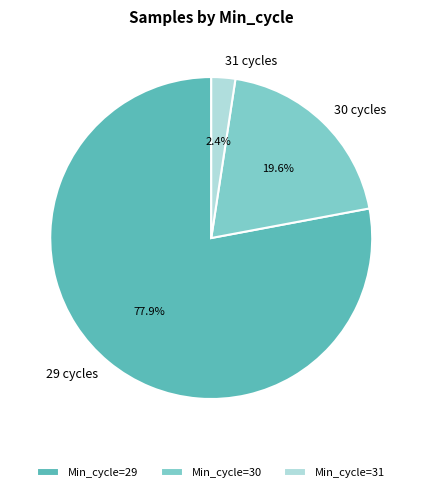

To the nearest percent, what is the average slice percentage?

33%